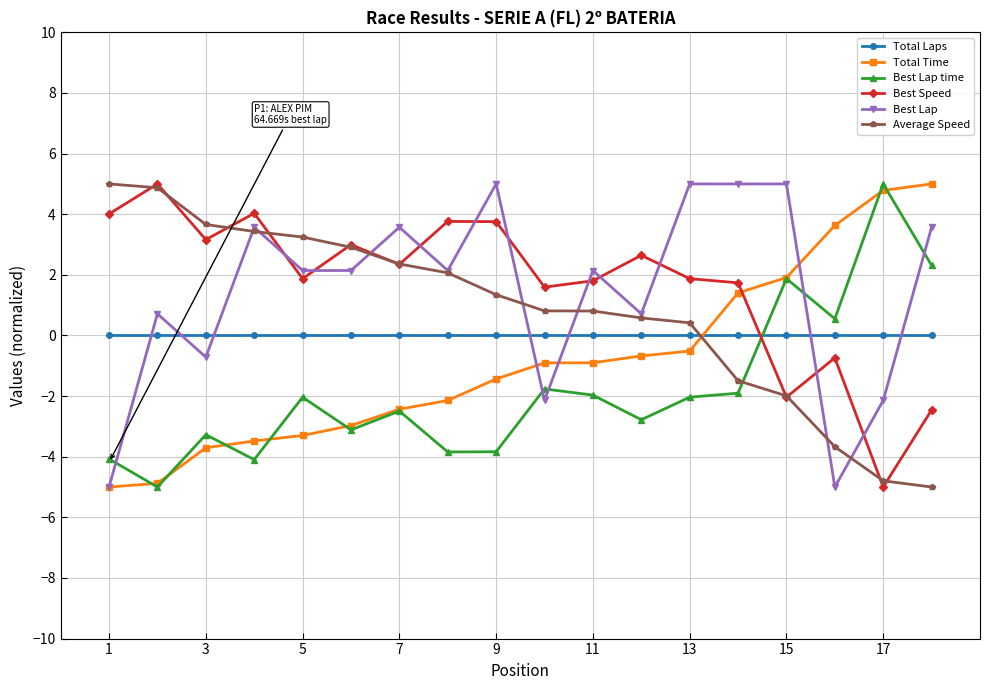

True or false: Best Speed and Best Lap cross at least once.

True